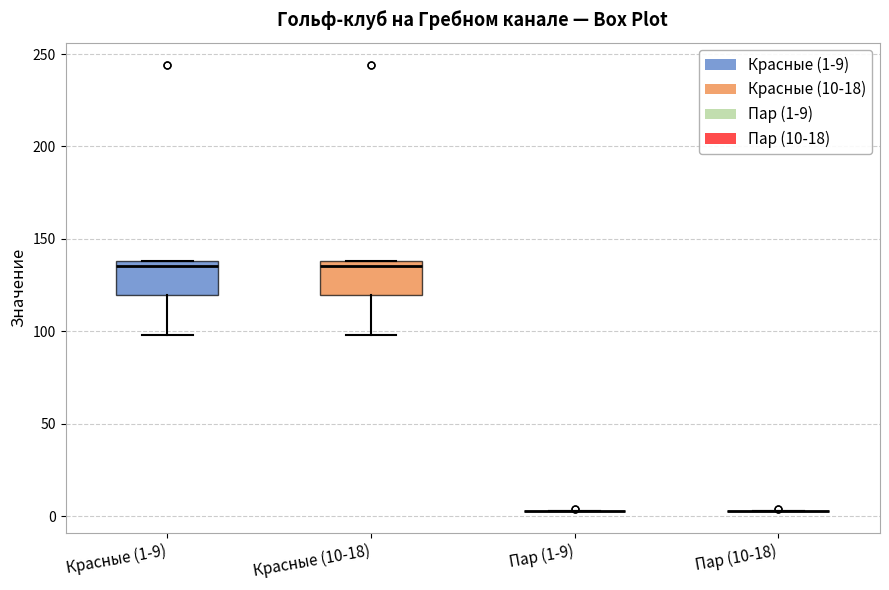

Reading left to right, read every box against the y-axis: the position of its median line, the range the box covers, and the ends of its whiskers. The values are not printed on the chart, so give them approximately, as read against the axis.

Красные (1-9): median 135, box 120 to 140, whiskers 100 to 140
Красные (10-18): median 135, box 120 to 140, whiskers 100 to 140
Пар (1-9): box collapsed to a line at 5, whiskers 5 to 5
Пар (10-18): box collapsed to a line at 5, whiskers 5 to 5